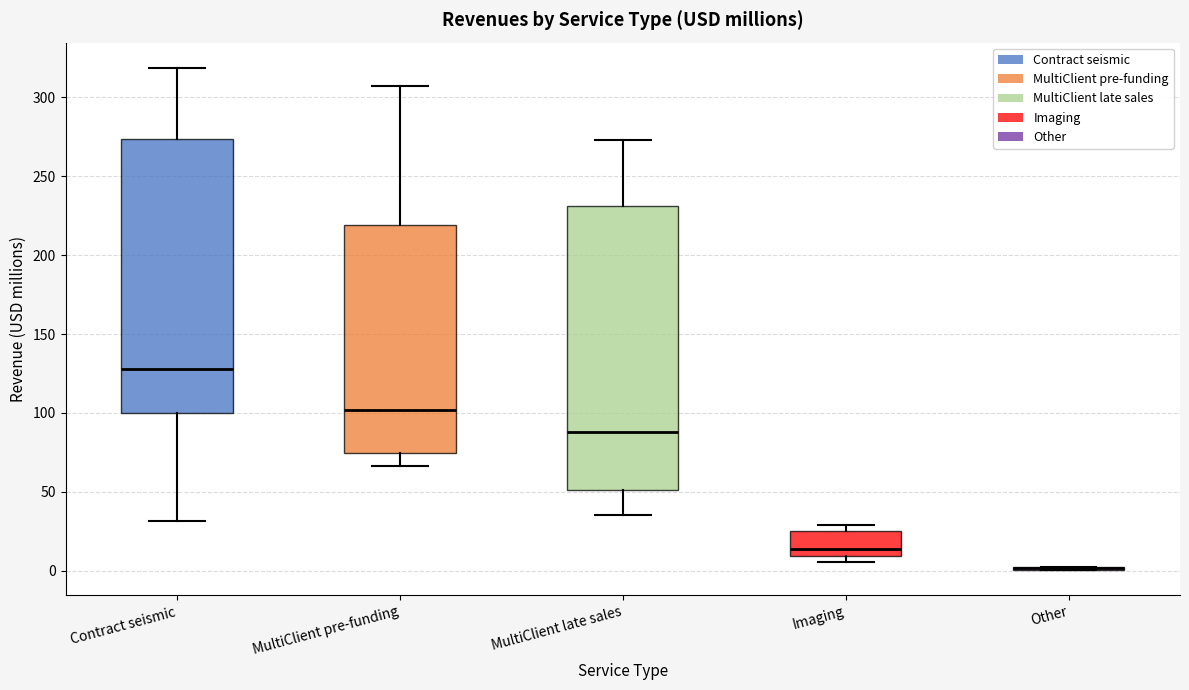

Comparing the boxes themselves (not the whiskers), which one is the tallest?

MultiClient late sales